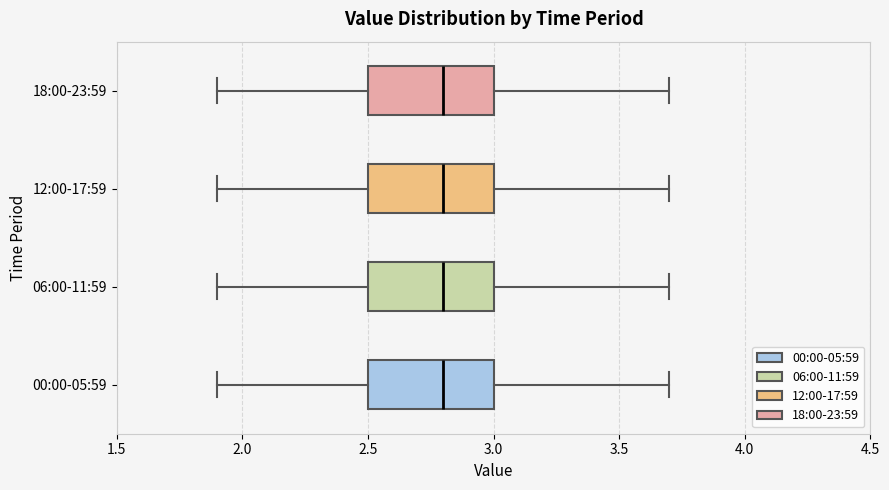

Reading bottom to top, transcribe this box plot: for each box, give where its median line is, the range the box spans, and where its two whiskers end, as read against the x-axis. The values are not printed on the chart, so give them approximately, as read against the axis.

00:00-05:59: median 2.8, box 2.5 to 3.0, whiskers 1.9 to 3.7
06:00-11:59: median 2.8, box 2.5 to 3.0, whiskers 1.9 to 3.7
12:00-17:59: median 2.8, box 2.5 to 3.0, whiskers 1.9 to 3.7
18:00-23:59: median 2.8, box 2.5 to 3.0, whiskers 1.9 to 3.7